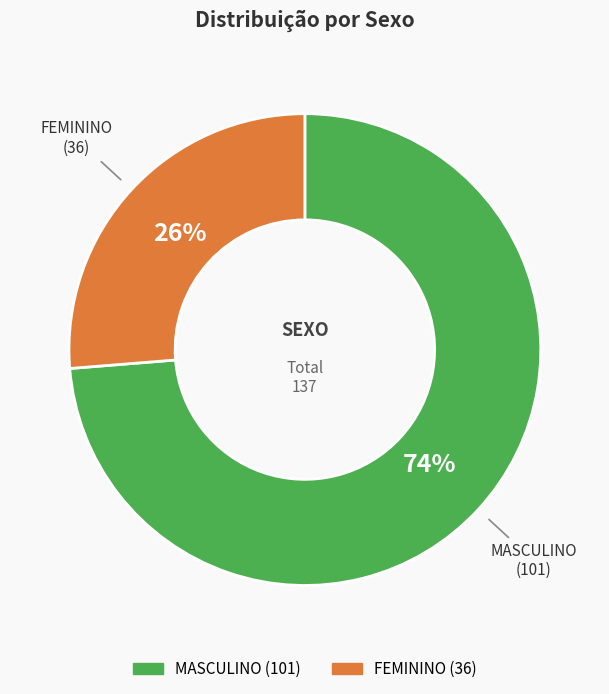

Between FEMININO and MASCULINO, which is larger?

MASCULINO